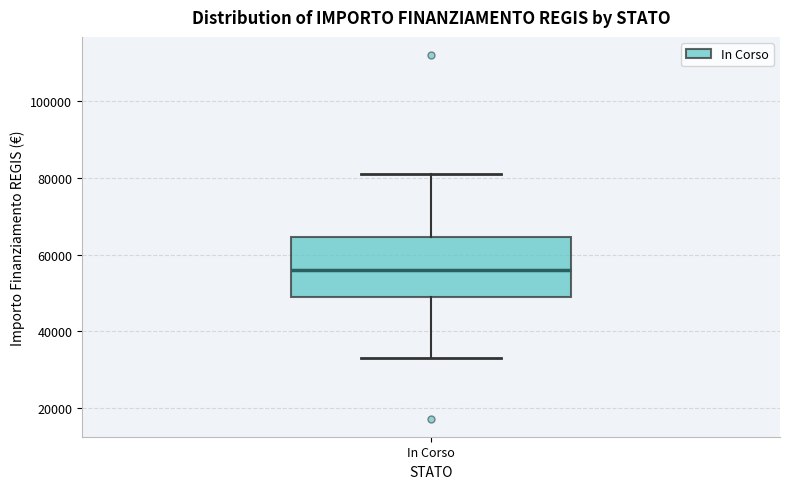

Where does the lower whisker of the box for In Corso end on the y-axis? The values are not printed on the chart, so give them approximately, as read against the axis.

32000